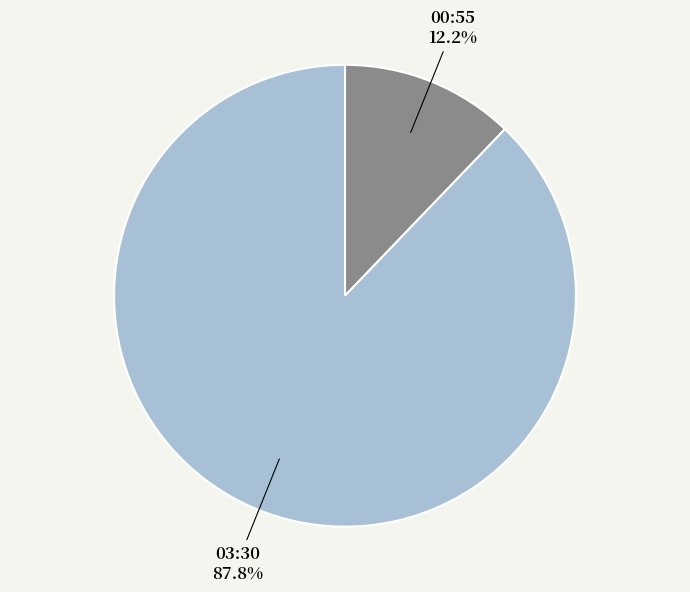

Is the sum of 03:30 and 00:55 greater than half?

Yes